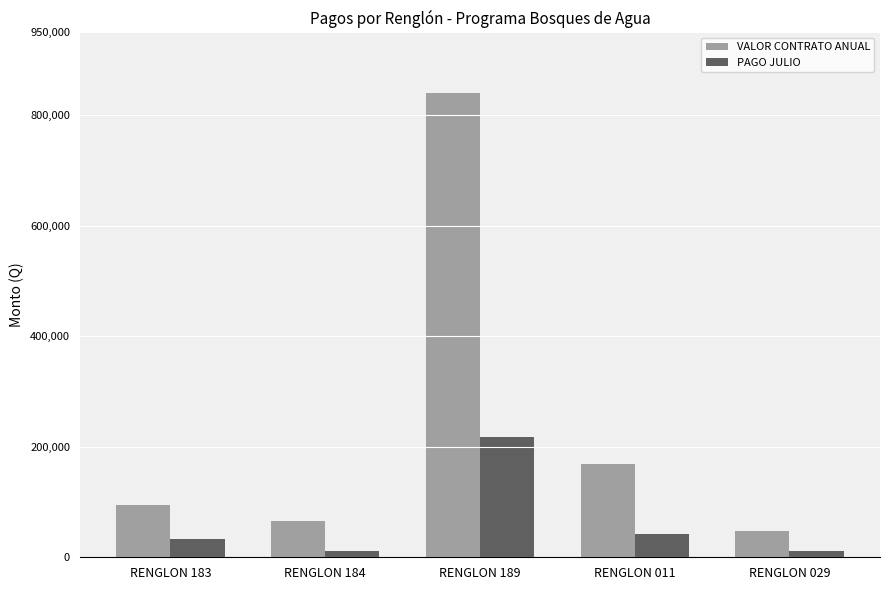

What is the sum of all PAGO JULIO values?

315500